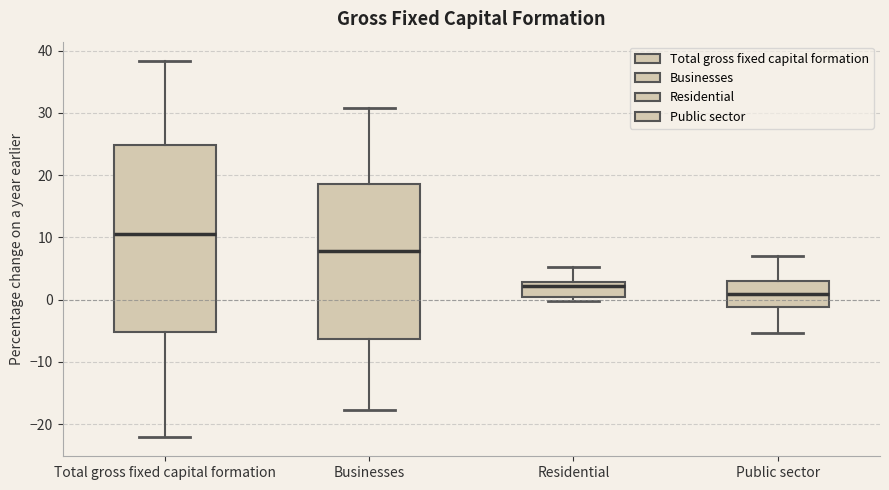

Where does the median line of the box for Residential sit on the y-axis? The values are not printed on the chart, so give them approximately, as read against the axis.

2